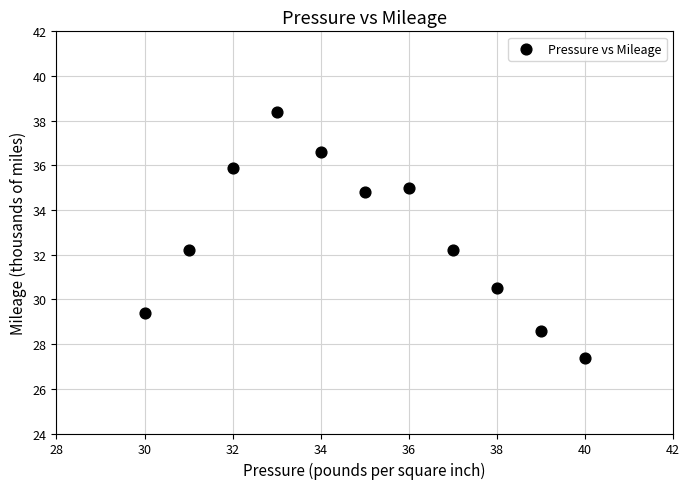

What is the range of X values (max minus min)?

10.0